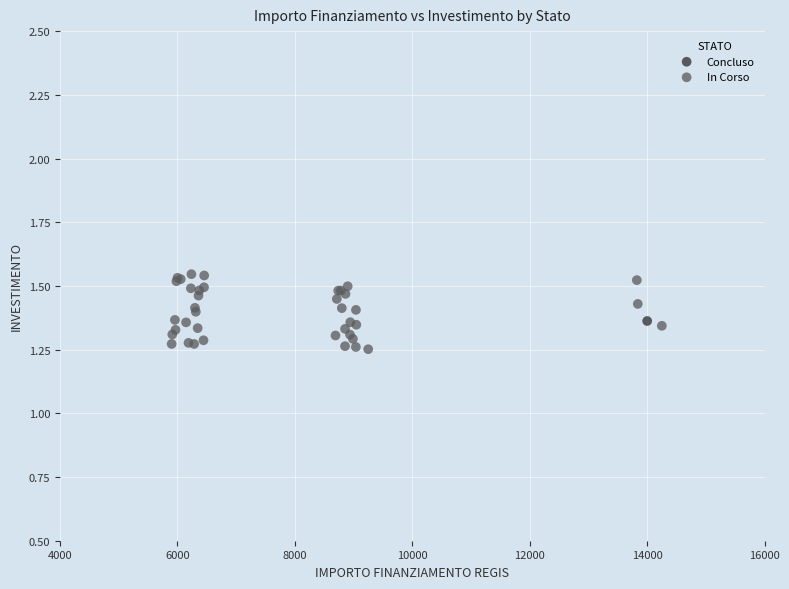

What are all the series names shown in the legend?

Concluso, In Corso